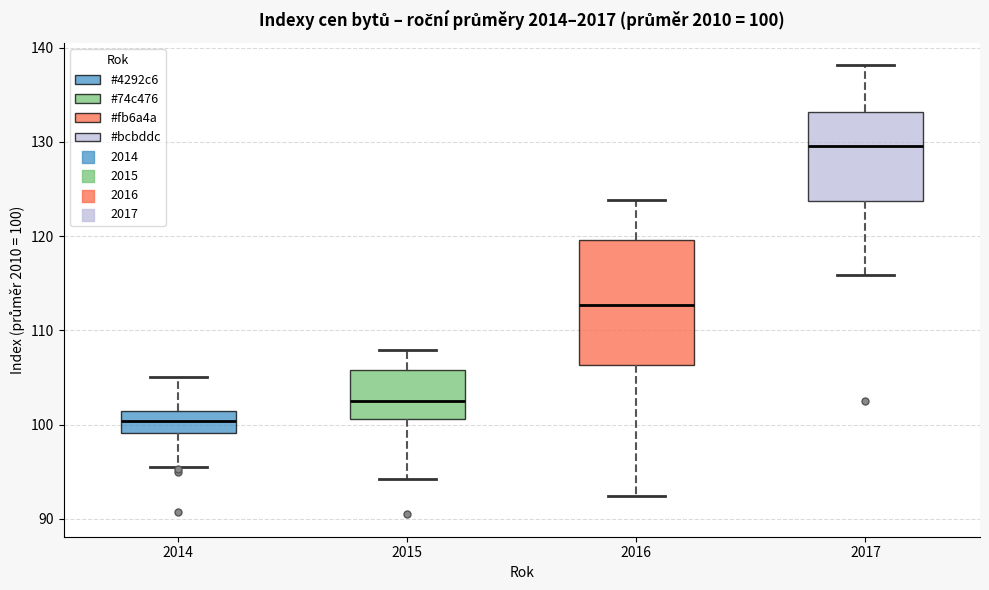

Which box is the tallest, from its lower edge to its upper edge?

2016